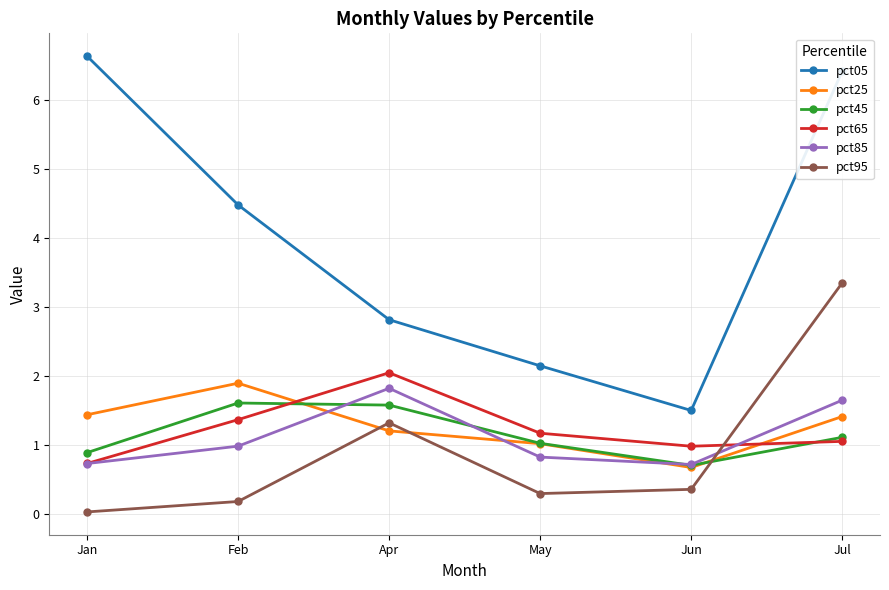

What is the maximum value shown in the chart?

6.6